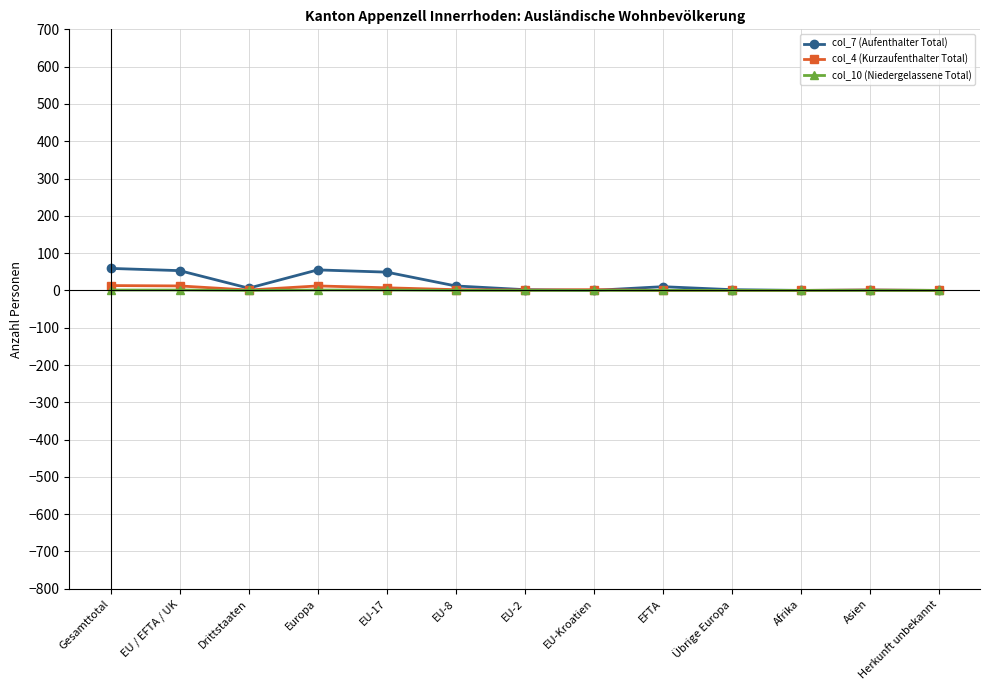

What are all the series names shown in the legend?

col_7 (Aufenthalter Total), col_4 (Kurzaufenthalter Total), col_10 (Niedergelassene Total)